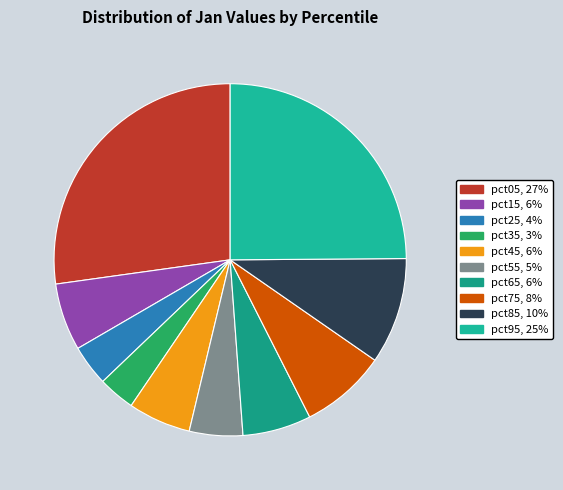

How many slices are in this pie chart?

10